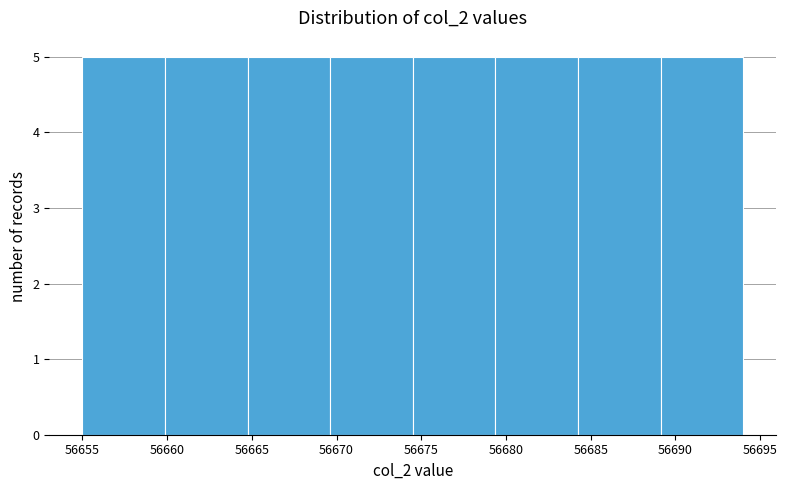

Reading left to right, transcribe this chart: for each bar, give the range it covers on the x-axis and its height. Neither the bar edges nor the heights are printed on the chart, so give them approximately, as read against the axes.

56655.0 to 56660.0: 5
56660.0 to 56665.0: 5
56665.0 to 56669.5: 5
56669.5 to 56674.5: 5
56674.5 to 56679.5: 5
56679.5 to 56684.5: 5
56684.5 to 56689.0: 5
56689.0 to 56694.0: 5